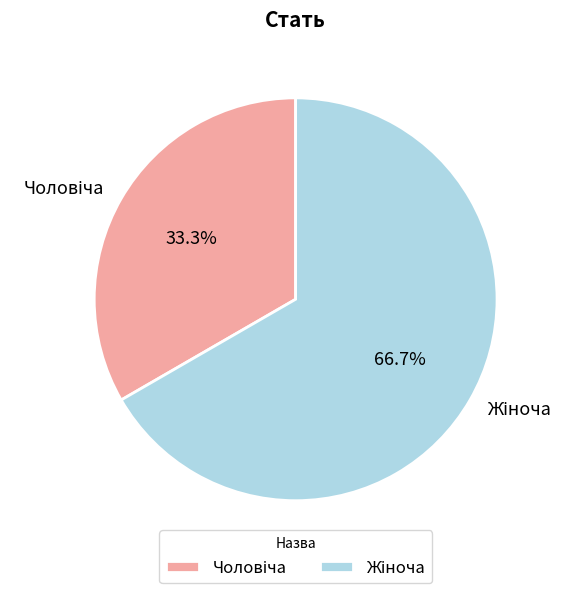

Is there a majority slice in this chart?

Yes